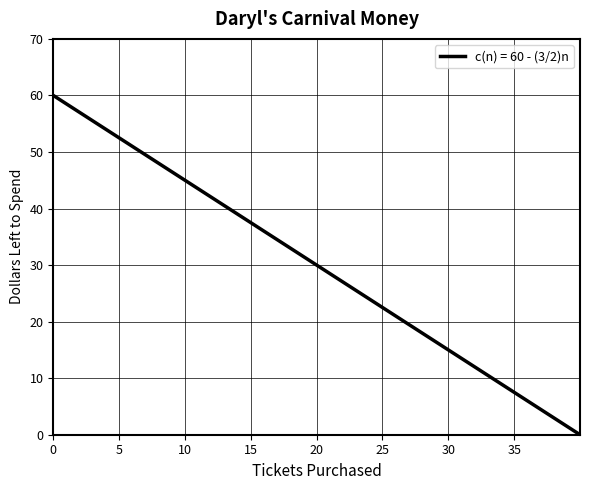

What is the difference between the maximum and minimum values?

60.0